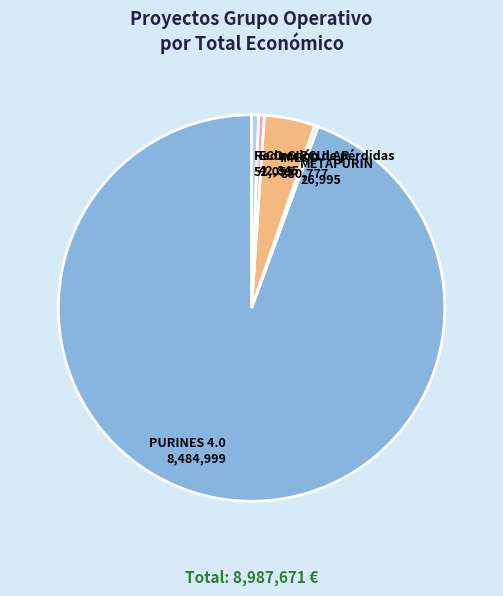

Combined, do PURINES 4.0 and ECO.CIRCULAR account for over 50%?

Yes